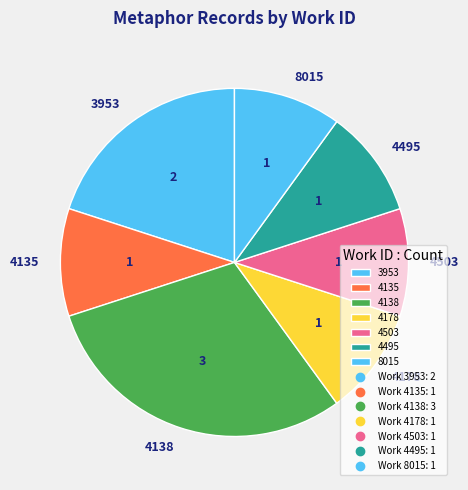

Is it true that 3953 is 20% of the pie?

True